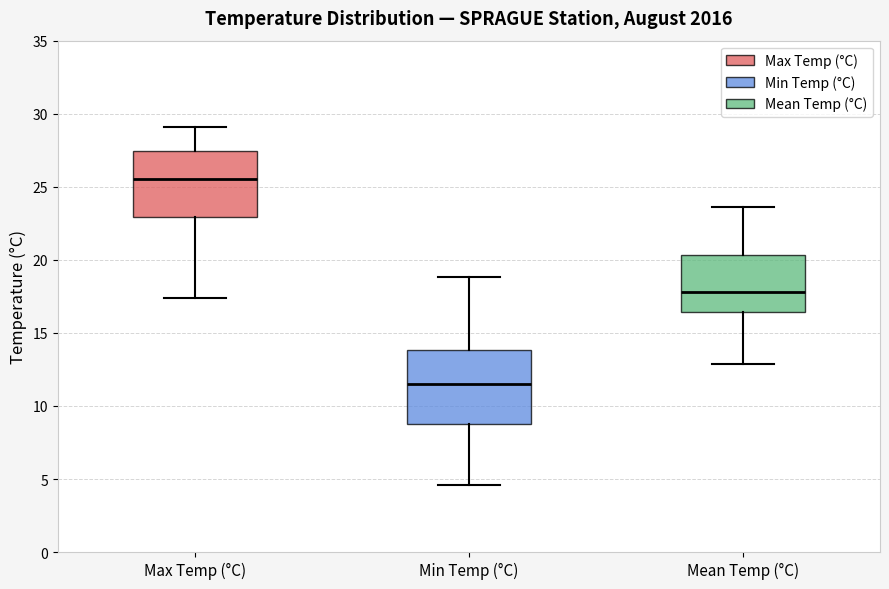

Reading left to right, read every box against the y-axis: the position of its median line, the range the box covers, and the ends of its whiskers. The values are not printed on the chart, so give them approximately, as read against the axis.

Max Temp (°C): median 25.5, box 23.0 to 27.5, whiskers 17.5 to 29.0
Min Temp (°C): median 11.5, box 9.0 to 14.0, whiskers 4.5 to 19.0
Mean Temp (°C): median 18.0, box 16.5 to 20.5, whiskers 13.0 to 23.5